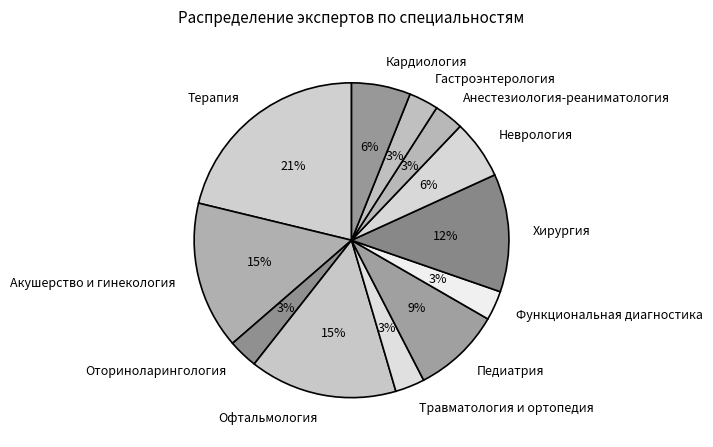

Between Хирургия and Гастроэнтерология, which is larger?

Хирургия